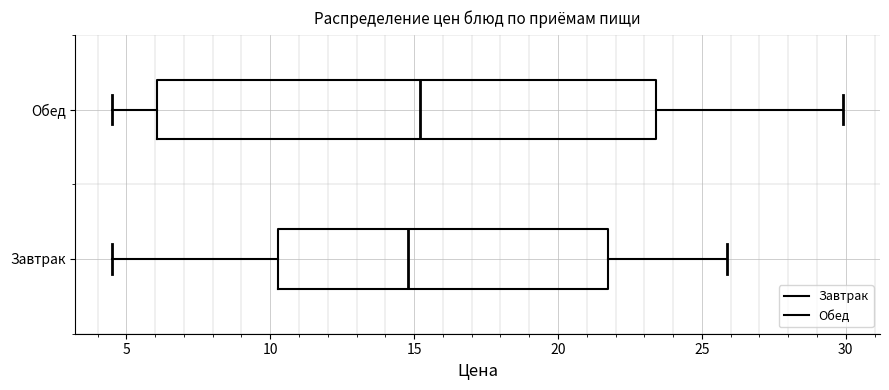

Reading bottom to top, transcribe this box plot: for each box, give where its median line is, the range the box spans, and where its two whiskers end, as read against the x-axis. The values are not printed on the chart, so give them approximately, as read against the axis.

Завтрак: median 15.0, box 10.5 to 22.0, whiskers 4.5 to 26.0
Обед: median 15.0, box 6.0 to 23.5, whiskers 4.5 to 30.0